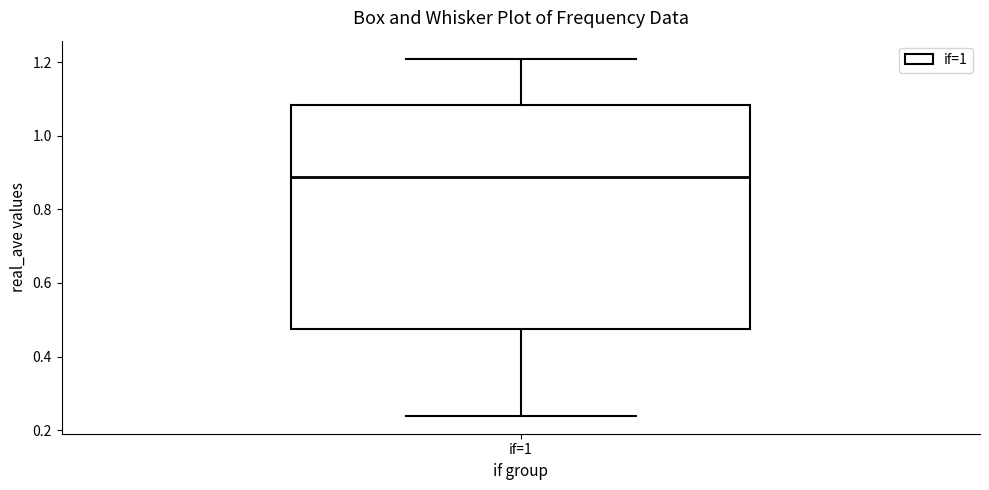

Where does the lower whisker of the box for if=1 end on the y-axis? The values are not printed on the chart, so give them approximately, as read against the axis.

0.24